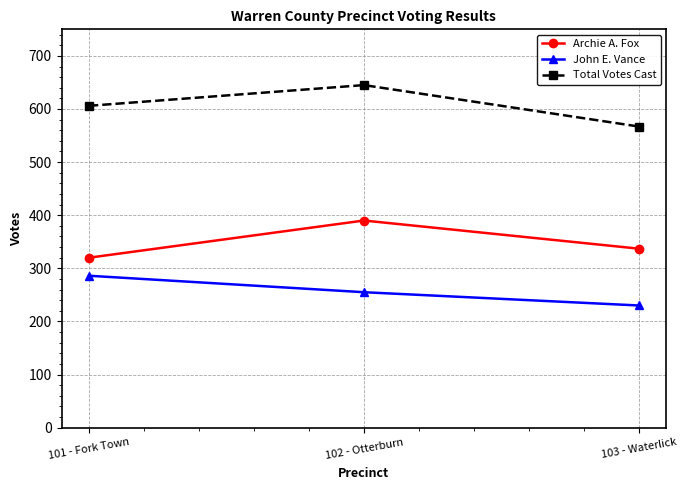

What is the label of the 3rd point from the right?

101 - Fork Town